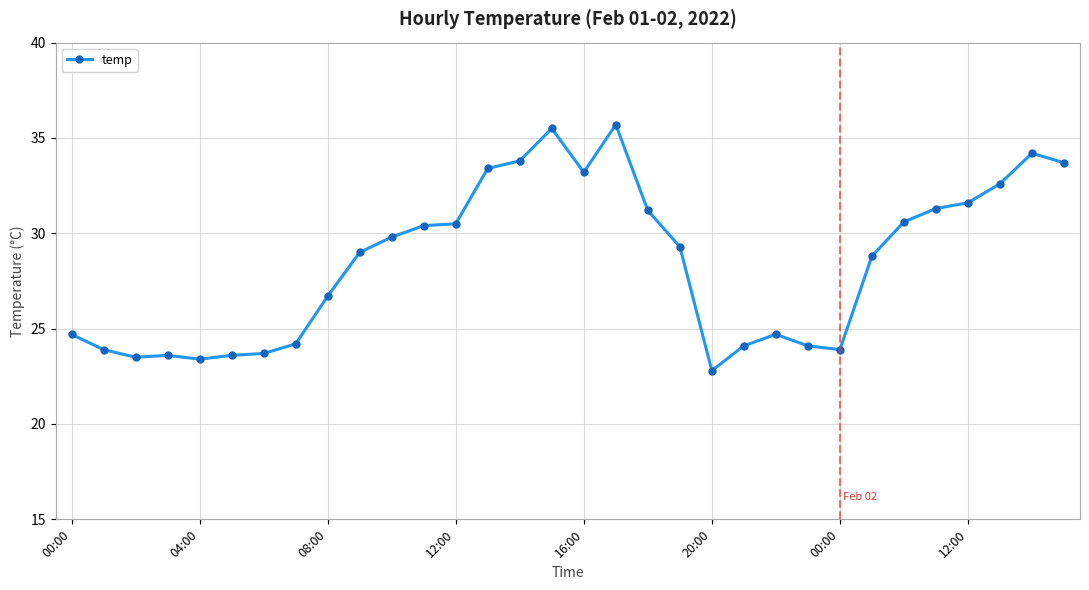

What is the minimum value shown in the chart?

22.8